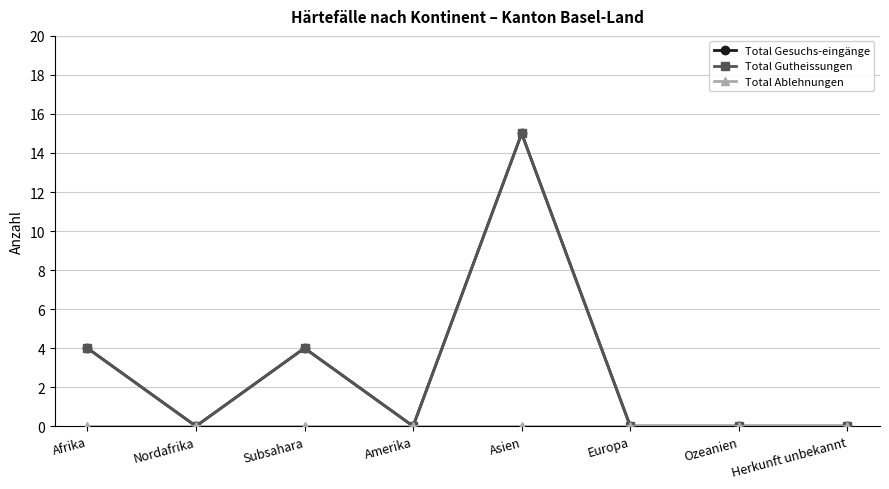

Reading left to right, what are all the values shown in this chart?

Total Gesuchs-eingänge: Afrika=4	Nordafrika=0	Subsahara=4	Amerika=0	Asien=15	Europa=0	Ozeanien=0	Herkunft unbekannt=0
Total Gutheissungen: Afrika=4	Nordafrika=0	Subsahara=4	Amerika=0	Asien=15	Europa=0	Ozeanien=0	Herkunft unbekannt=0
Total Ablehnungen: Afrika=0	Nordafrika=0	Subsahara=0	Amerika=0	Asien=0	Europa=0	Ozeanien=0	Herkunft unbekannt=0